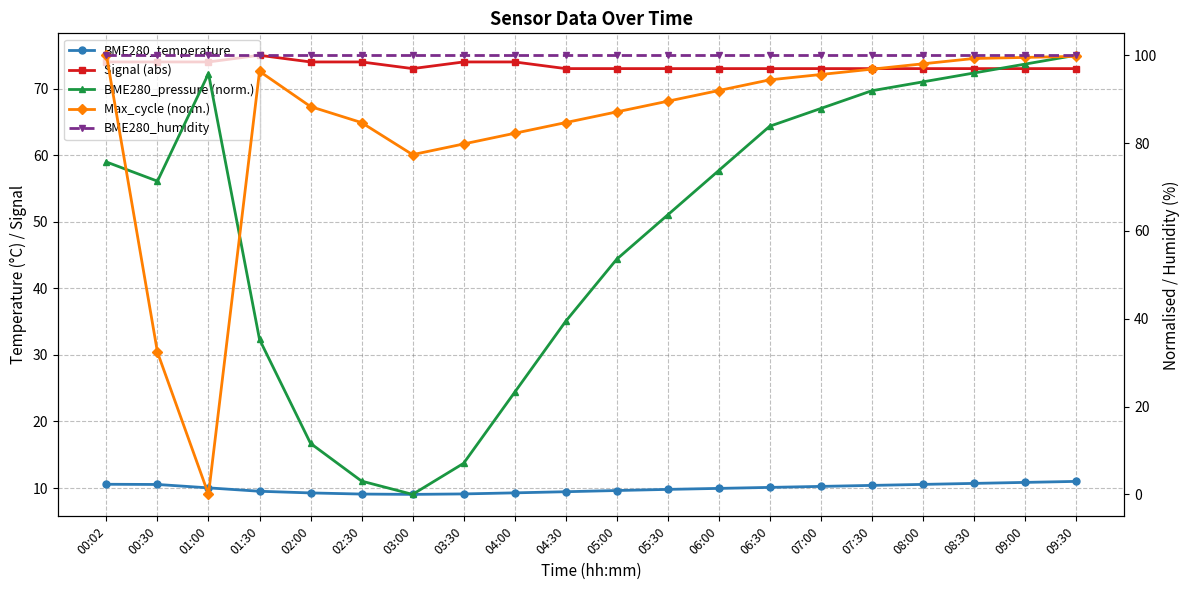

What is the label of the 7th point from the right?

06:30